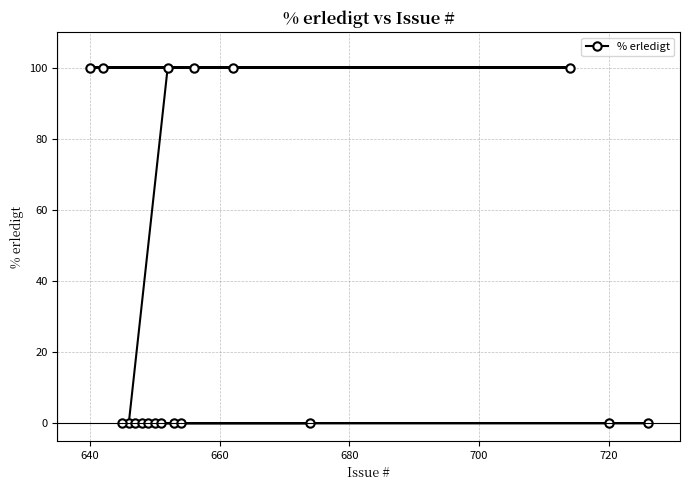

Count the values in the range 0 to 100.

18